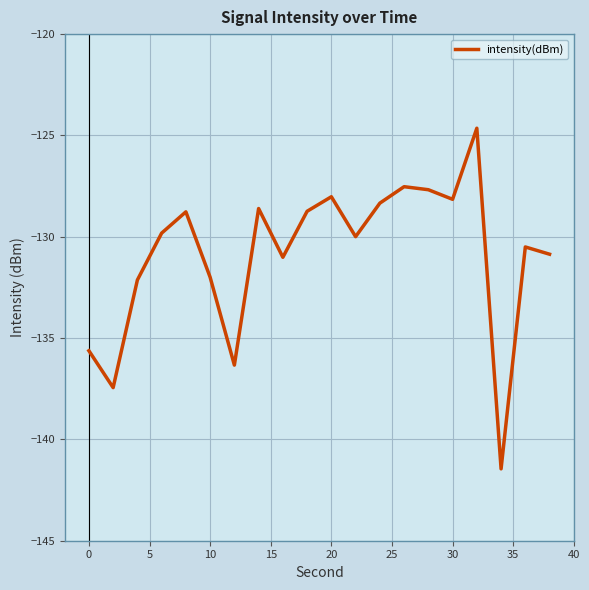

How many distinct data groups are displayed?

1